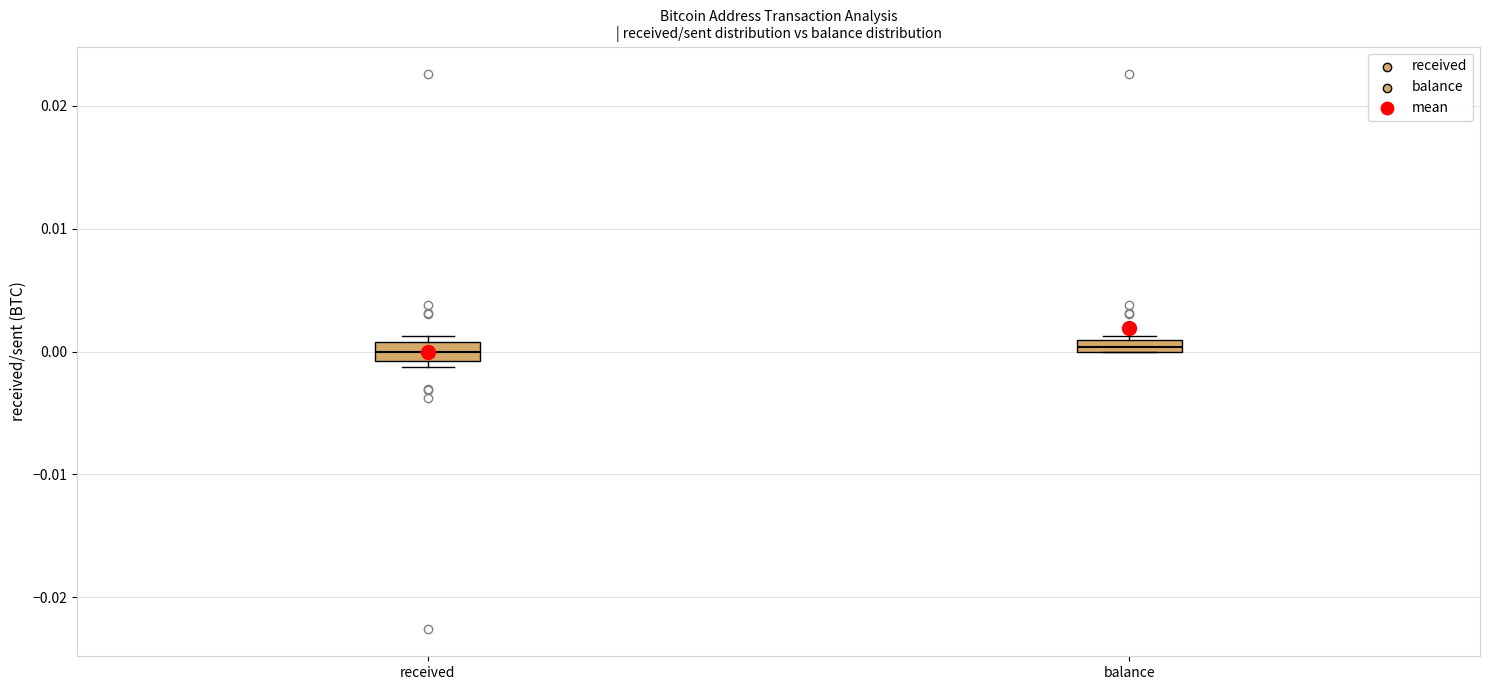

Where is the upper edge of the box for received on the y-axis? The values are not printed on the chart, so give them approximately, as read against the axis.

0.001